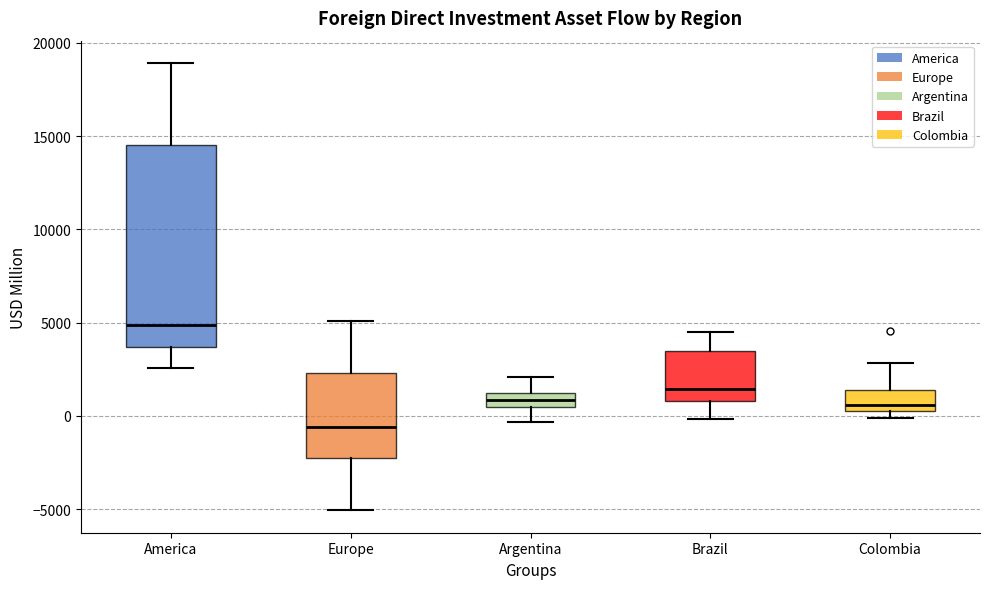

Which box's median line is the highest?

America